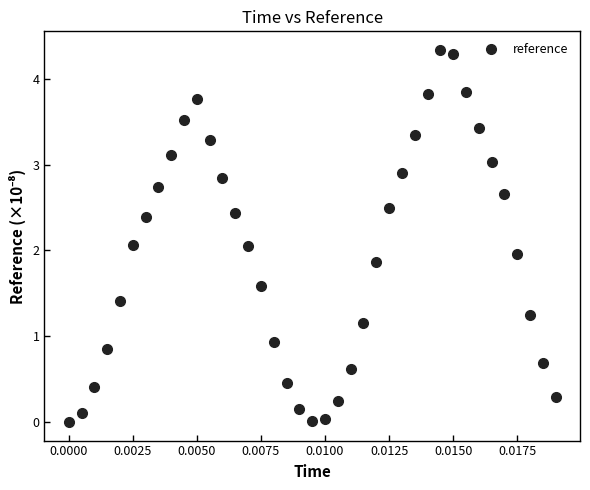

What is the range of Y values (max minus min)?

4.3